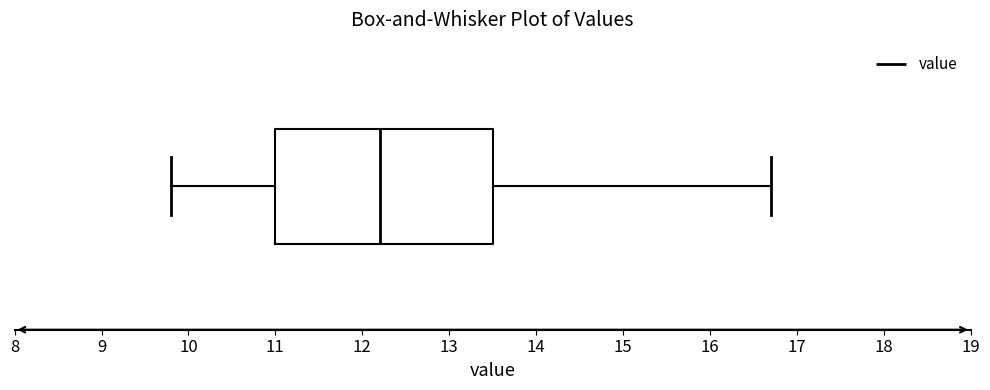

Where does the right whisker of the box end on the x-axis? The values are not printed on the chart, so give them approximately, as read against the axis.

16.7